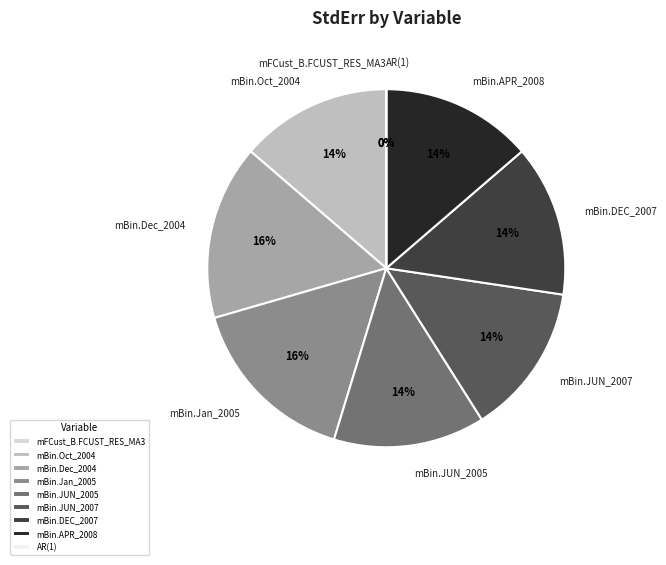

To the nearest percent, what is the difference between the largest and smallest slice percentages?

16%